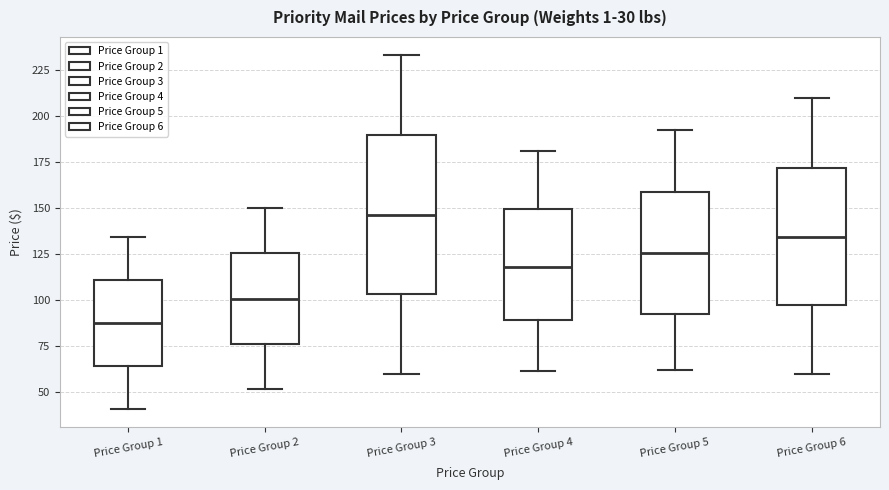

Reading left to right, transcribe this box plot: for each box, give where its median line is, the range the box spans, and where its two whiskers end, as read against the y-axis. The values are not printed on the chart, so give them approximately, as read against the axis.

Price Group 1: median 90, box 65 to 110, whiskers 40 to 135
Price Group 2: median 100, box 75 to 125, whiskers 50 to 150
Price Group 3: median 145, box 105 to 190, whiskers 60 to 235
Price Group 4: median 120, box 90 to 150, whiskers 60 to 180
Price Group 5: median 125, box 95 to 160, whiskers 60 to 190
Price Group 6: median 135, box 95 to 170, whiskers 60 to 210